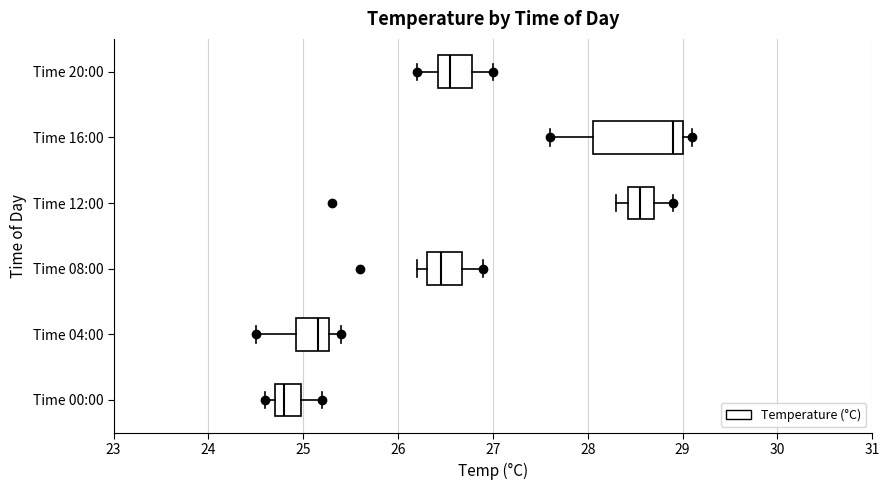

Which box is the widest, from its left edge to its right edge?

Time 16:00